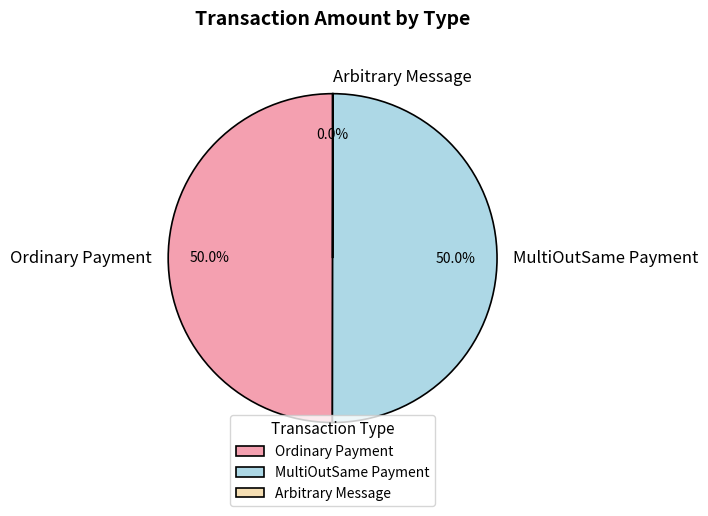

Combined, do Ordinary Payment and MultiOutSame Payment account for over 50%?

Yes